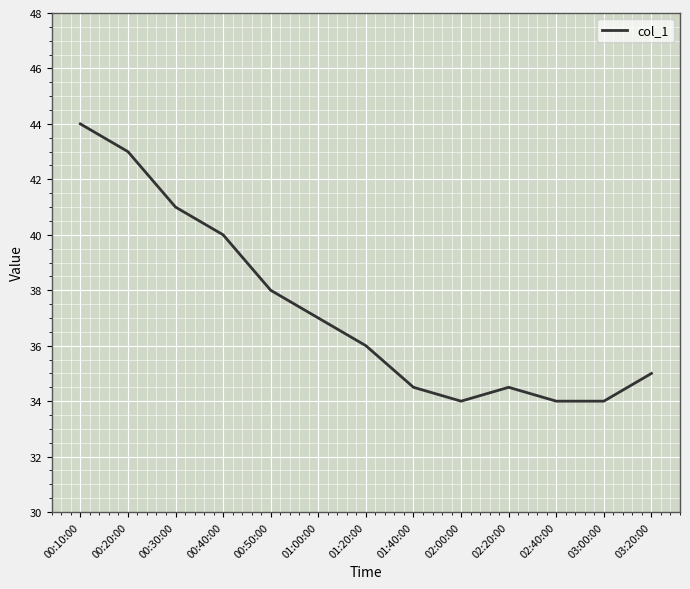

Reading left to right, list all the values displayed in this chart.

00:10:00=44.0	00:20:00=43.0	00:30:00=41.0	00:40:00=40.0	00:50:00=38.0	01:00:00=37.0	01:20:00=36.0	01:40:00=34.5	02:00:00=34.0	02:20:00=34.5	02:40:00=34.0	03:00:00=34.0	03:20:00=35.0